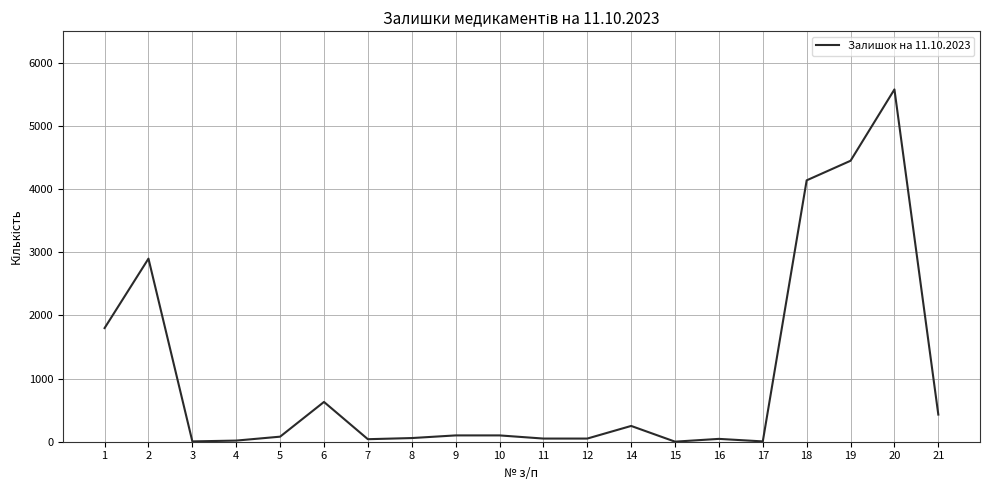

What is the greatest value displayed?

5580